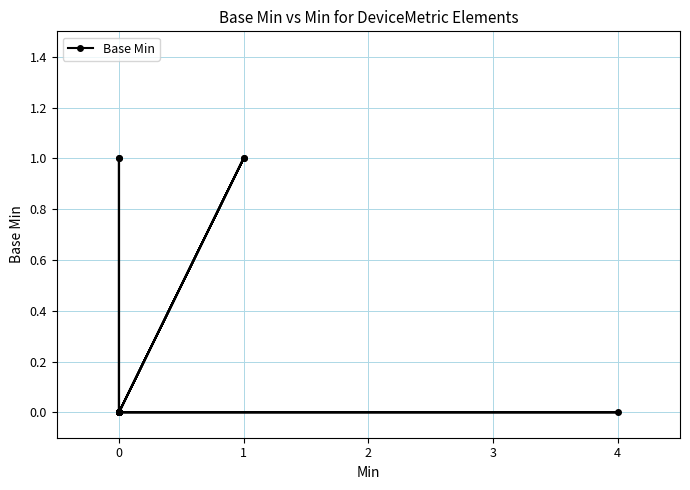

True or false: the data has more than 0 interior local peaks.

True